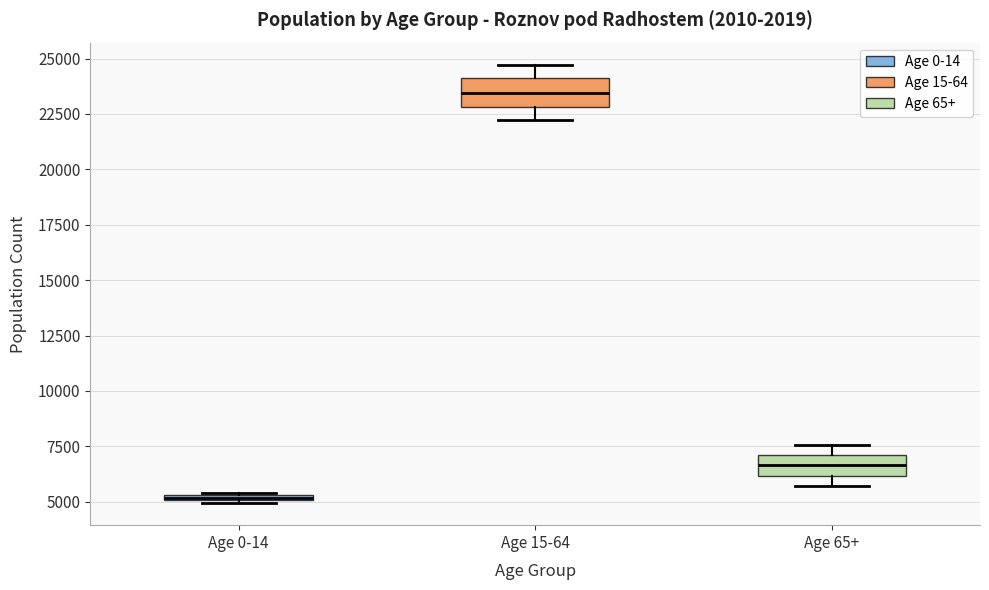

Where does the median line of the box for Age 15-64 sit on the y-axis? The values are not printed on the chart, so give them approximately, as read against the axis.

23500